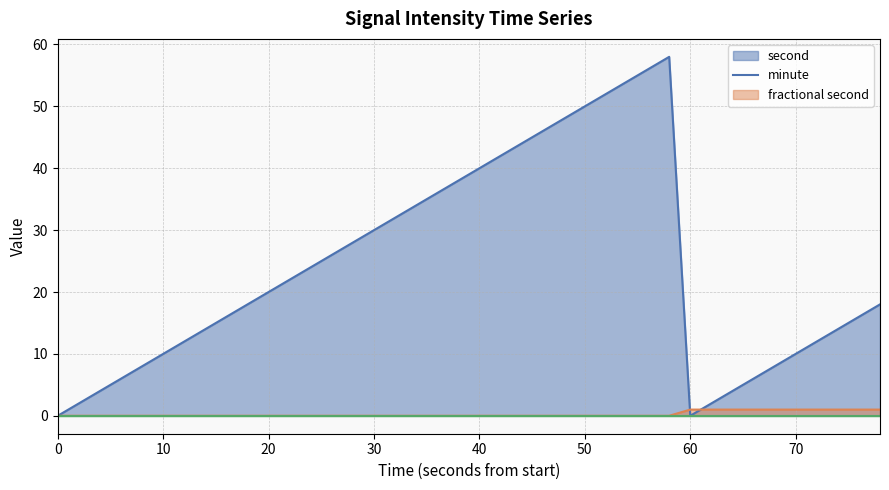

Which series has the largest total across all categories?

second